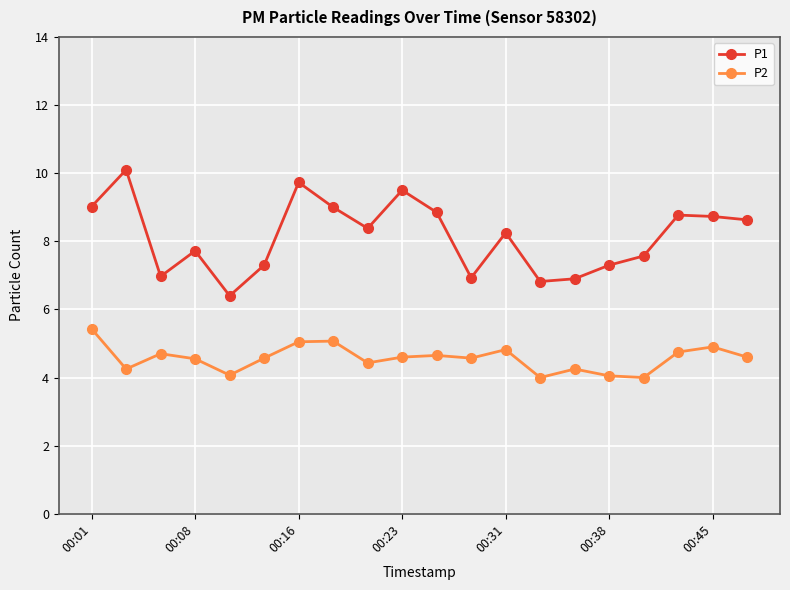

Which series has the largest total across all categories?

P1